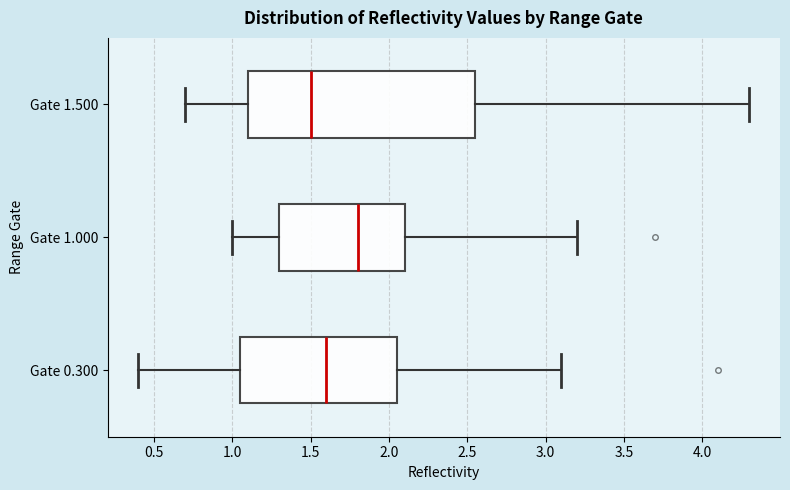

Comparing the boxes themselves (not the whiskers), which one is the widest?

Gate 1.500